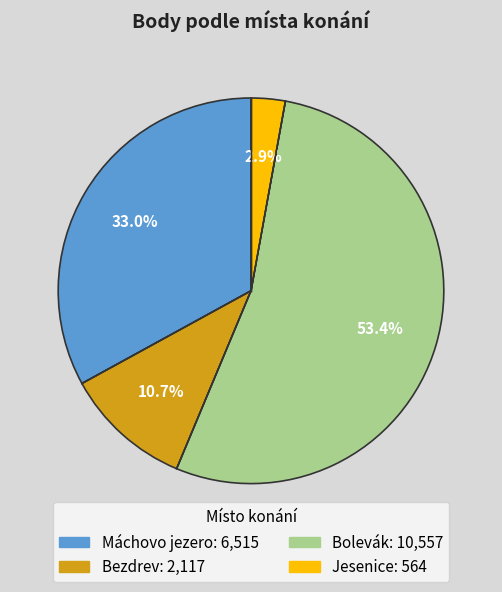

Does any single category account for the majority?

Yes